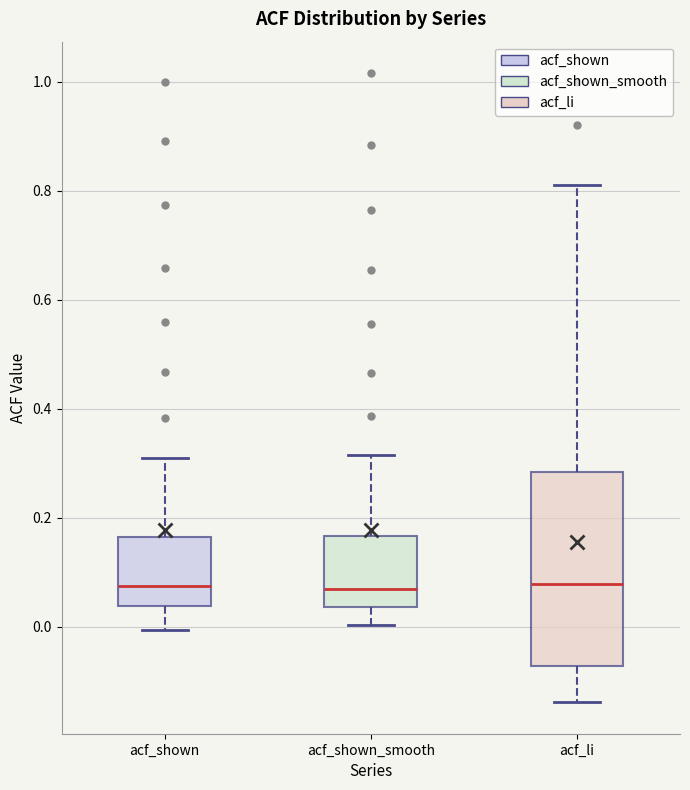

Reading left to right, read every box against the y-axis: the position of its median line, the range the box covers, and the ends of its whiskers. The values are not printed on the chart, so give them approximately, as read against the axis.

acf_shown: median 0.08, box 0.04 to 0.16, whiskers 0.00 to 0.30
acf_shown_smooth: median 0.06, box 0.04 to 0.16, whiskers 0.00 to 0.32
acf_li: median 0.08, box -0.08 to 0.28, whiskers -0.14 to 0.82